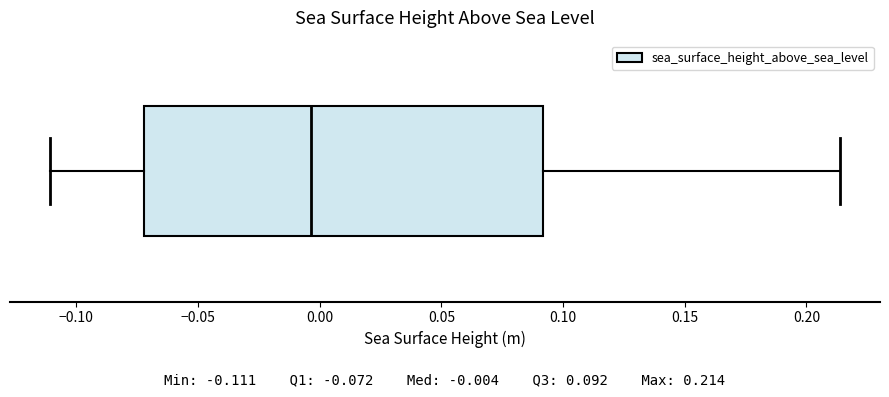

Where is the left edge of the box on the x-axis? The values are not printed on the chart, so give them approximately, as read against the axis.

-0.070